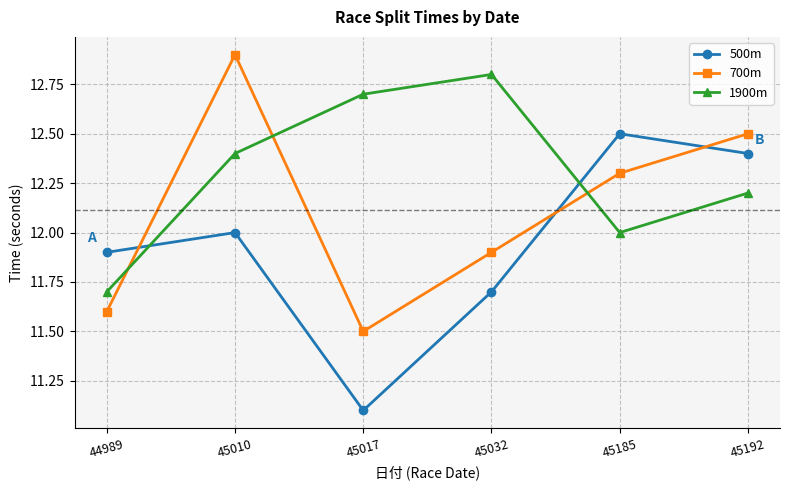

What is the total value across all series at 45010?

37.3